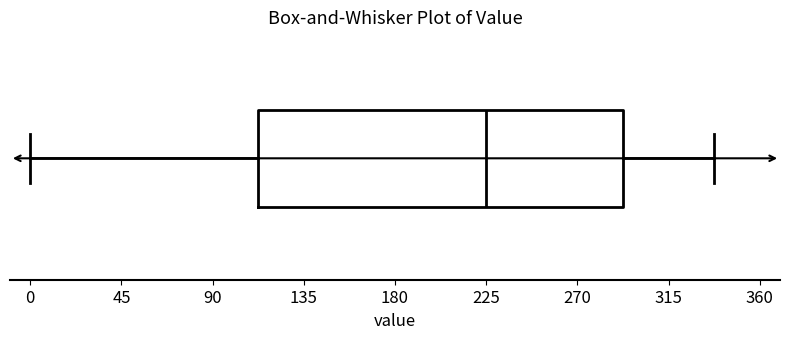

Where does the right whisker of the box end on the x-axis? The values are not printed on the chart, so give them approximately, as read against the axis.

340